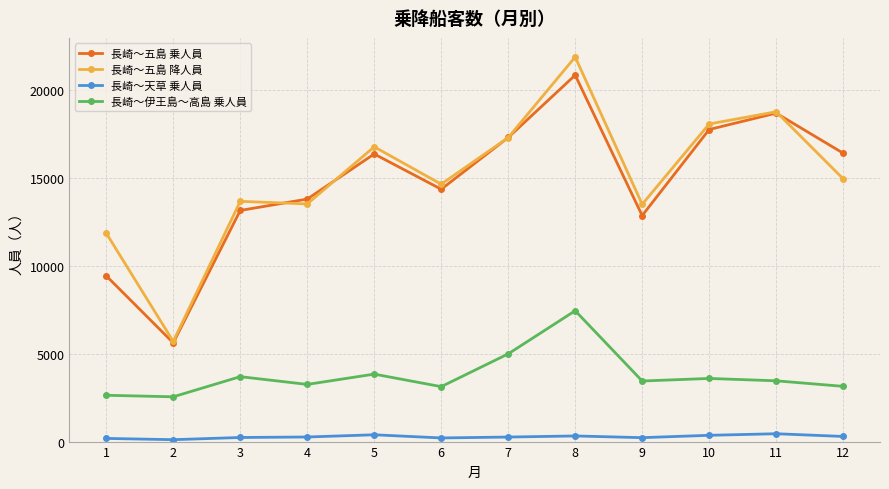

Is the value of 長崎～伊王島～高島 乗人員 at 12 greater than the value of 長崎～天草 乗人員 at 8?

Yes